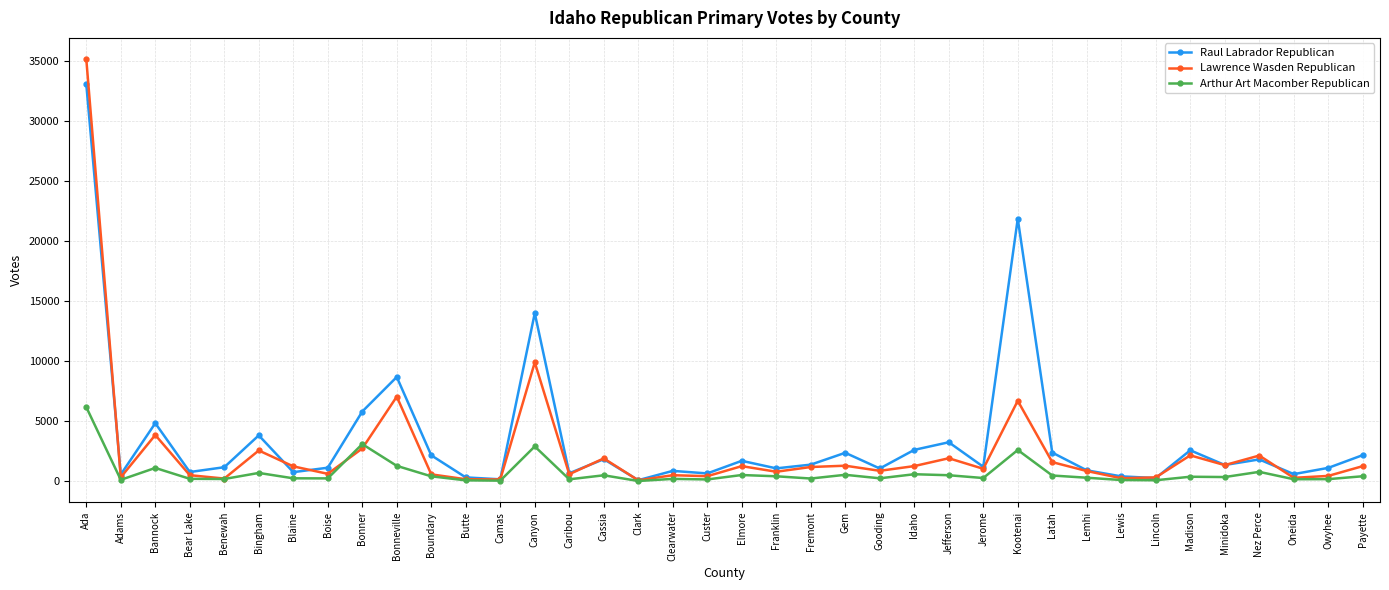

Rank the series by their maximum value, from highest to lowest.

Lawrence Wasden Republican, Raul Labrador Republican, Arthur Art Macomber Republican